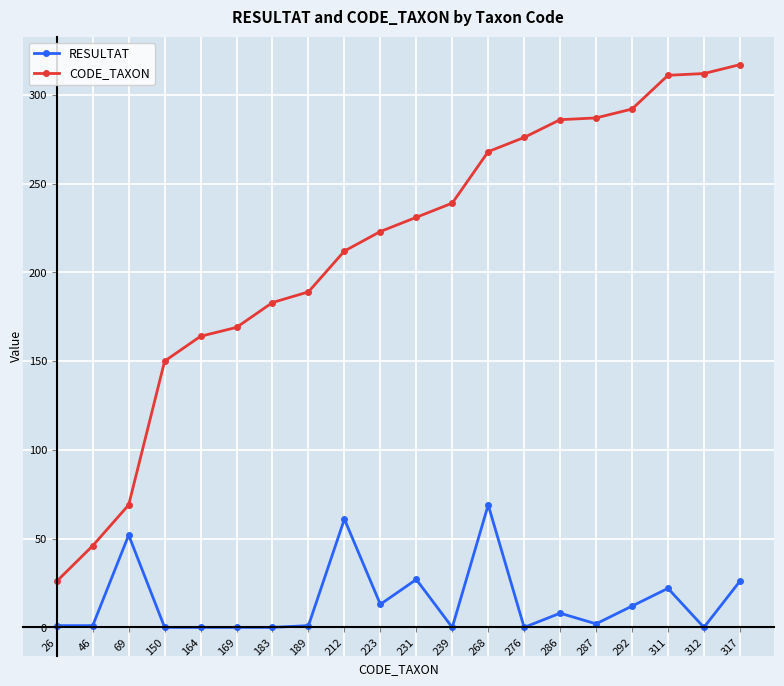

True or false: CODE_TAXON and RESULTAT intersect in this chart.

False